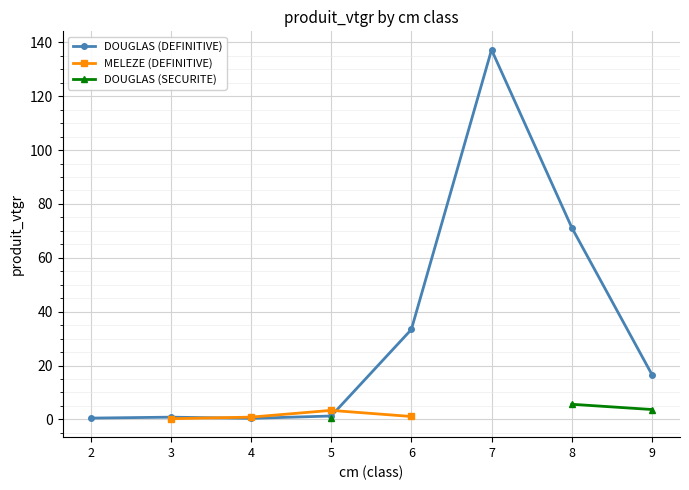

What value does the DOUGLAS (DEFINITIVE) series have at 3?

0.8